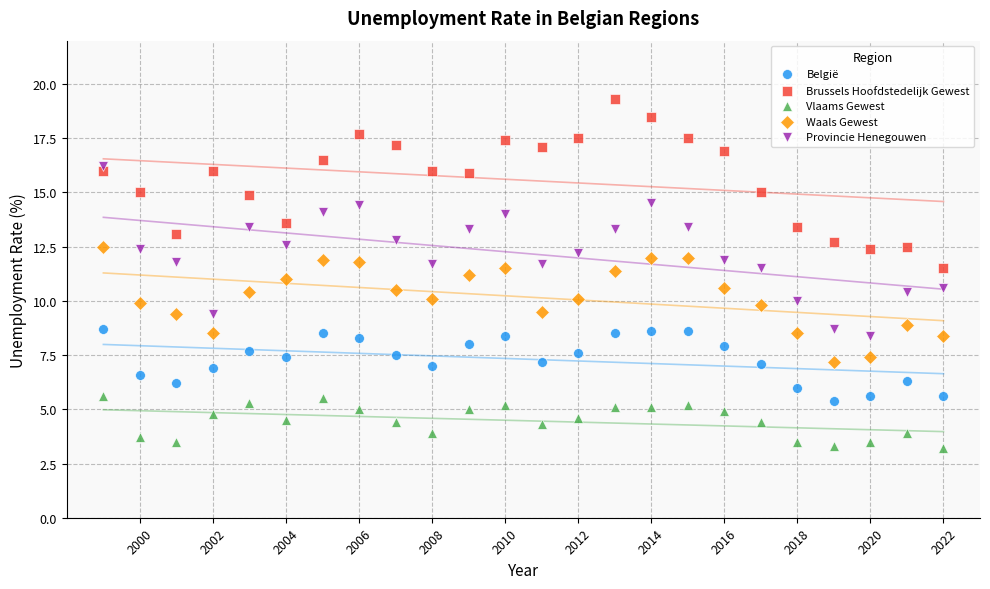

What are all the series names shown in the legend?

België, Brussels Hoofdstedelijk Gewest, Vlaams Gewest, Waals Gewest, Provincie Henegouwen